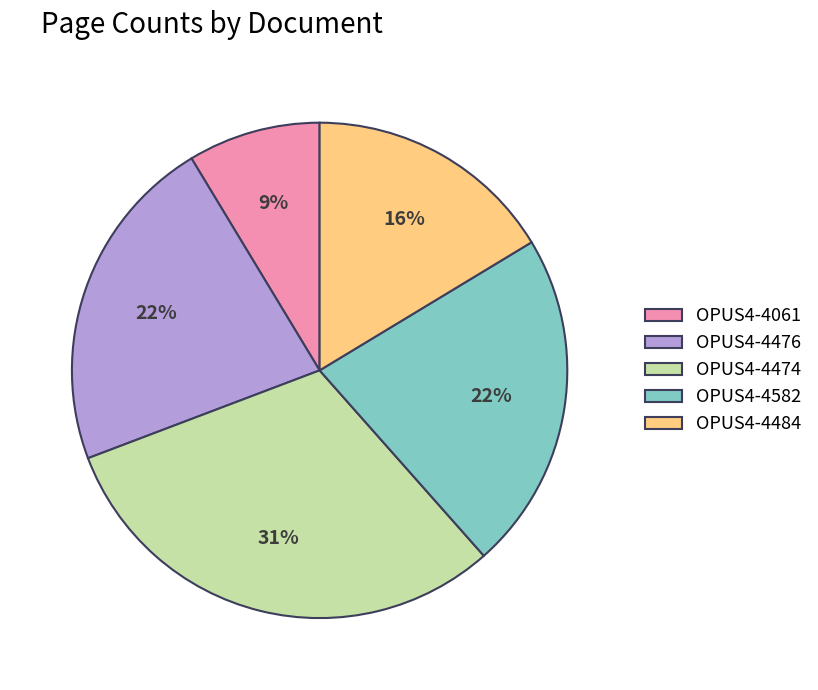

Do OPUS4-4582 and OPUS4-4474 together represent more than half of the pie?

Yes